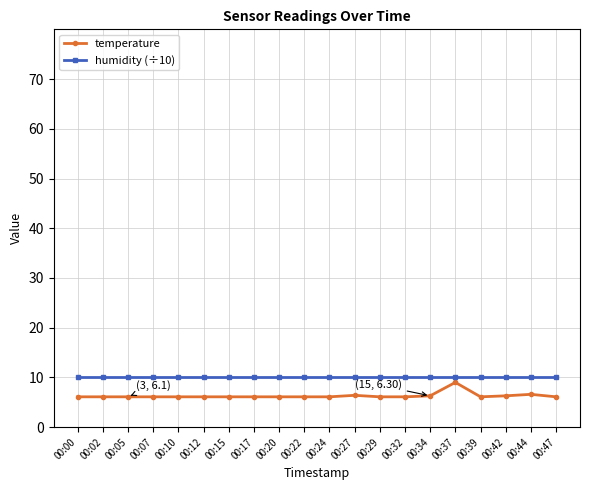

What is the lowest value of the humidity (÷10) series?

10.0